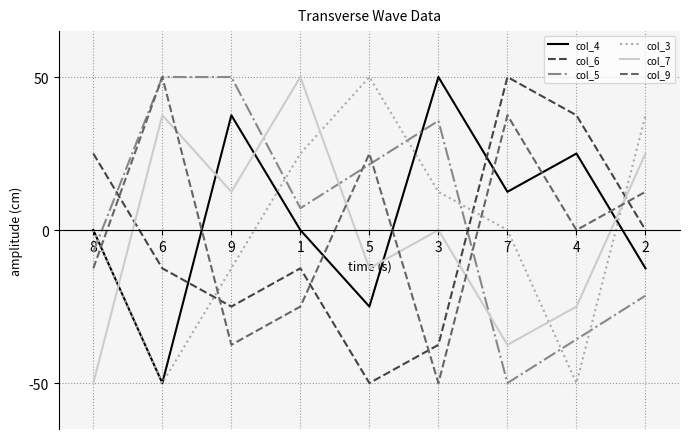

What value does the col_9 series have at 9?

-37.5